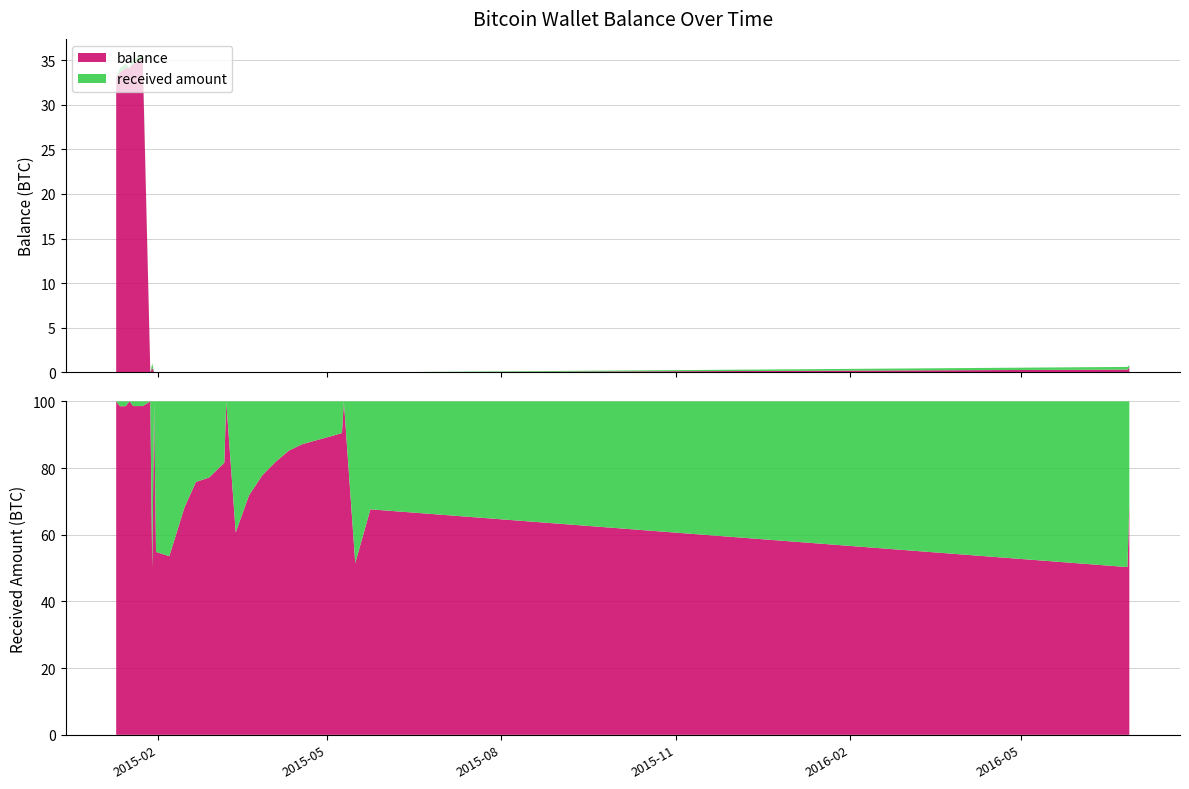

Reading left to right, transcribe all the data shown in this chart.

balance: 2015-01-10=33.1	2015-01-12=33.6	2015-01-15=34.1	2015-01-17=34.1	2015-01-19=34.6	2015-01-24=35.1	2015-01-28=0.0	2015-01-29=0.5	2015-01-30=0.0	2015-01-31=0.0	2015-02-07=0.0	2015-02-15=0.0	2015-02-21=0.0	2015-02-28=0.0	2015-03-08=0.0	2015-03-09=0.0	2015-03-14=0.0	2015-03-21=0.0	2015-03-28=0.0	2015-04-04=0.0	2015-04-11=0.0	2015-04-18=0.0	2015-04-25=0.0	2015-05-03=0.0	2015-05-09=0.0	2015-05-10=0.0	2015-05-16=0.0	2015-05-24=0.0	2016-06-26=0.3	2016-06-27=0.6
received amount: 2015-01-10=0.0	2015-01-12=0.5	2015-01-15=0.5	2015-01-17=0.0	2015-01-19=0.5	2015-01-24=0.5	2015-01-28=0.0	2015-01-29=0.5	2015-01-30=0.0	2015-01-31=0.0	2015-02-07=0.0	2015-02-15=0.0	2015-02-21=0.0	2015-02-28=0.0	2015-03-08=0.0	2015-03-09=0.0	2015-03-14=0.0	2015-03-21=0.0	2015-03-28=0.0	2015-04-04=0.0	2015-04-11=0.0	2015-04-18=0.0	2015-04-25=0.0	2015-05-03=0.0	2015-05-09=0.0	2015-05-10=0.0	2015-05-16=0.0	2015-05-24=0.0	2016-06-26=0.3	2016-06-27=0.2